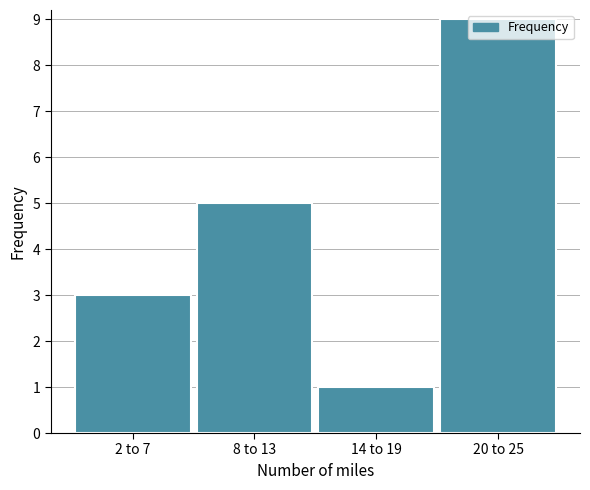

List the labels in order of value, largest first.

20 to 25, 8 to 13, 2 to 7, 14 to 19